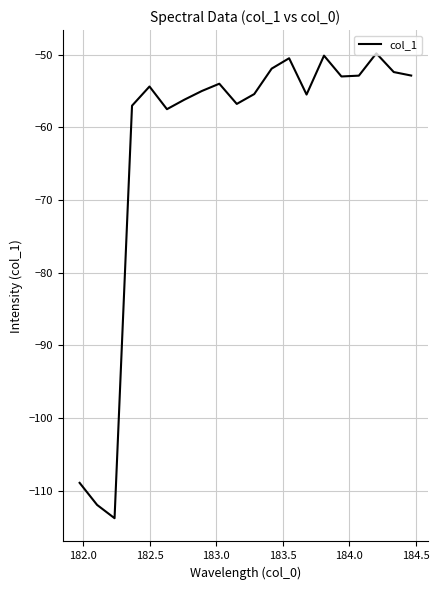

How many categories are shown in the chart?

20